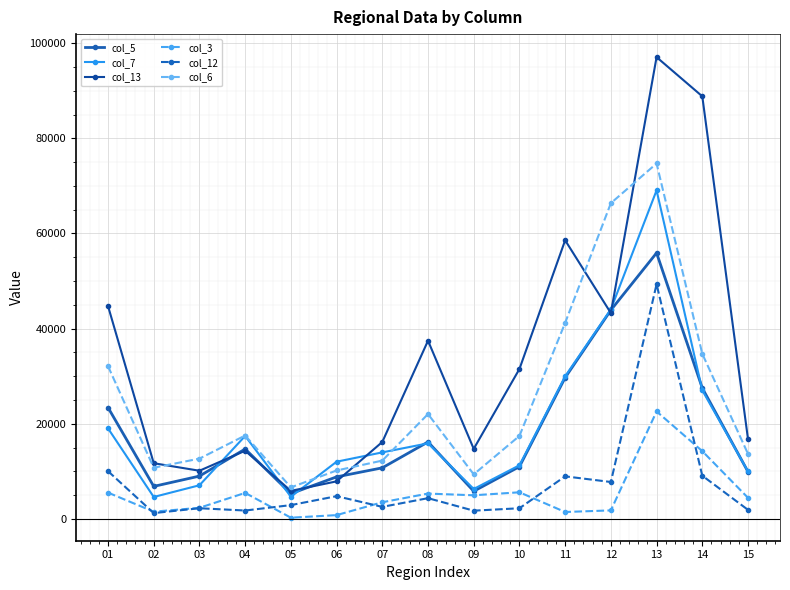

How many lines are shown in the chart?

6